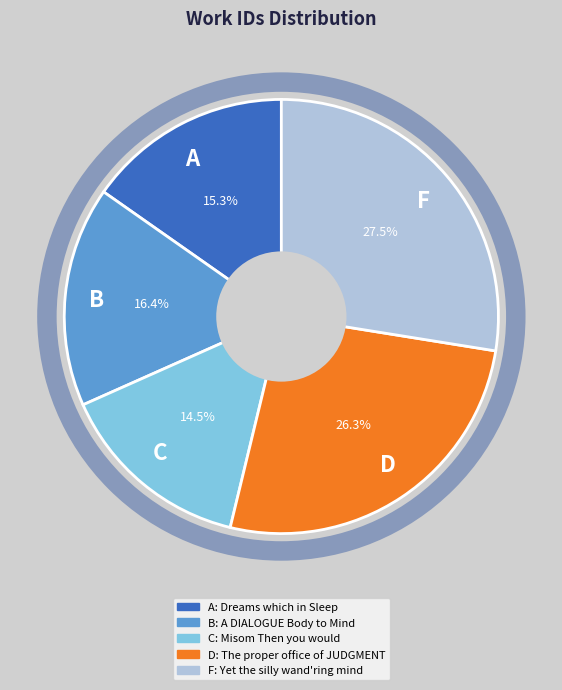

Which category has the smallest portion of the pie?

C